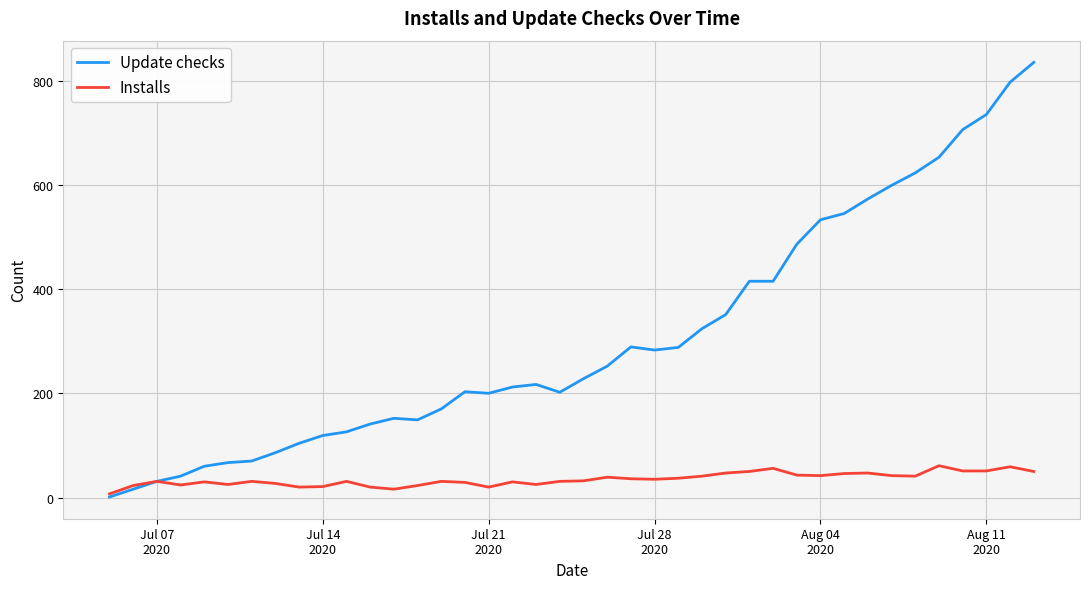

List the series in order of their peak value, highest first.

Update checks, Installs